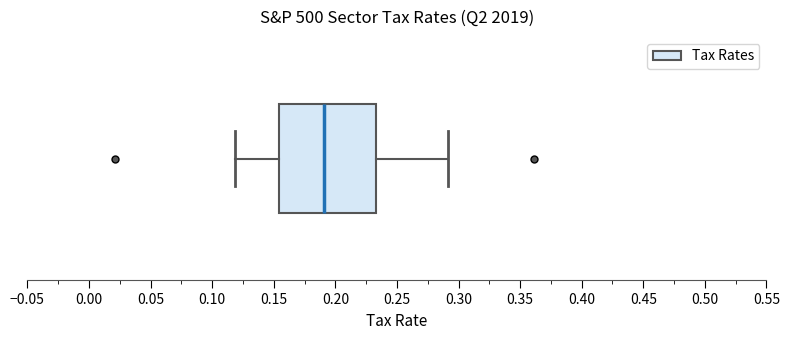

Transcribe this box plot: give where the median line is, the range the box spans, and where the two whiskers end, as read against the x-axis. The values are not printed on the chart, so give them approximately, as read against the axis.

median 0.190, box 0.155 to 0.235, whiskers 0.120 to 0.290